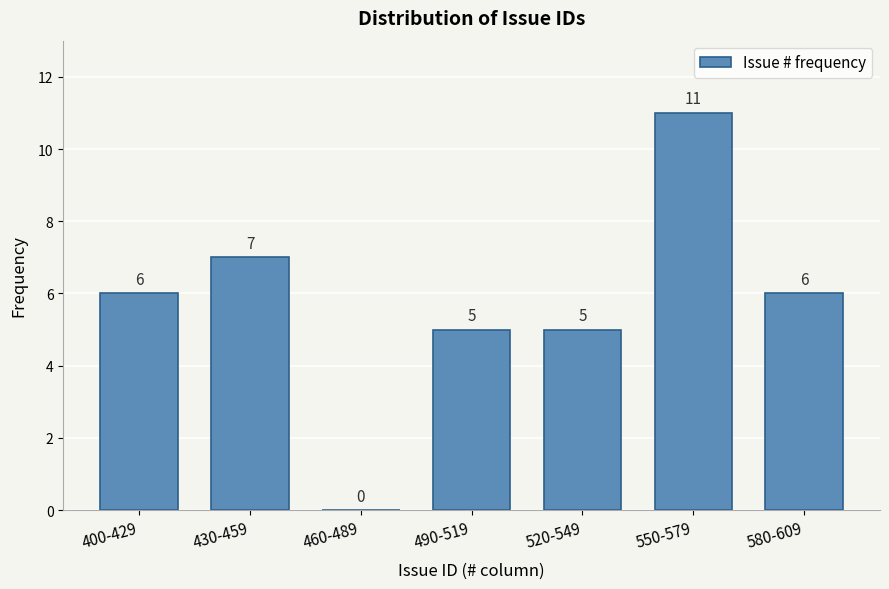

Reading left to right, list all the values displayed in this chart.

400-429=6	430-459=7	460-489=0	490-519=5	520-549=5	550-579=11	580-609=6